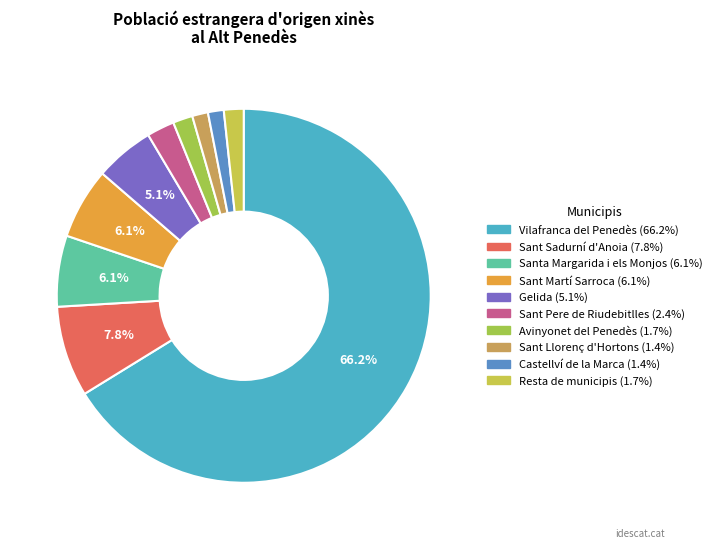

How many segments does this pie chart have?

10